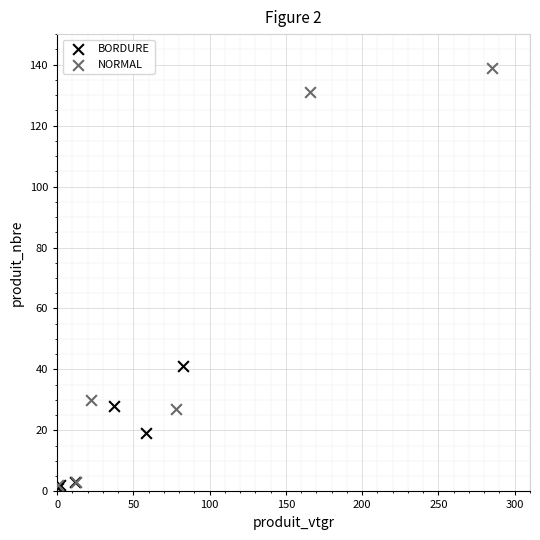

Which series contains the highest Y value?

NORMAL